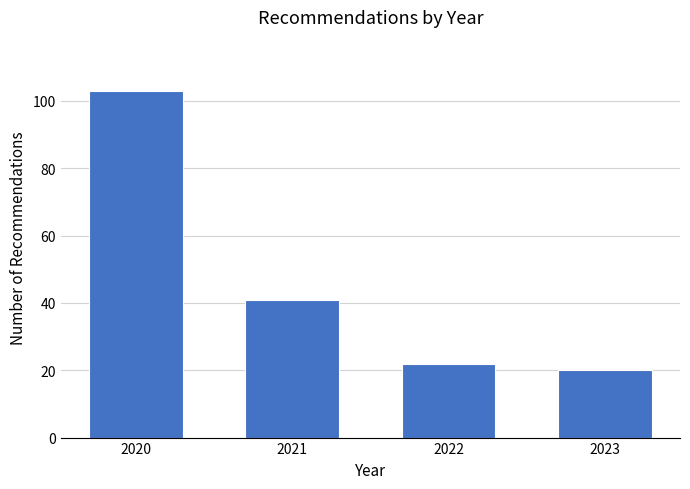

Reading left to right, list all the values displayed in this chart.

2020=103	2021=41	2022=22	2023=20